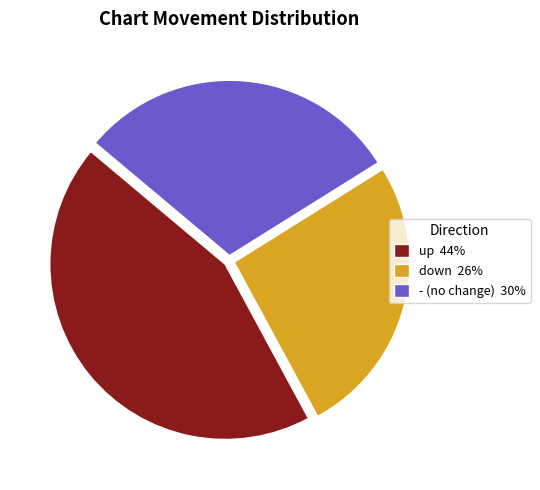

Which slice is the smallest?

down